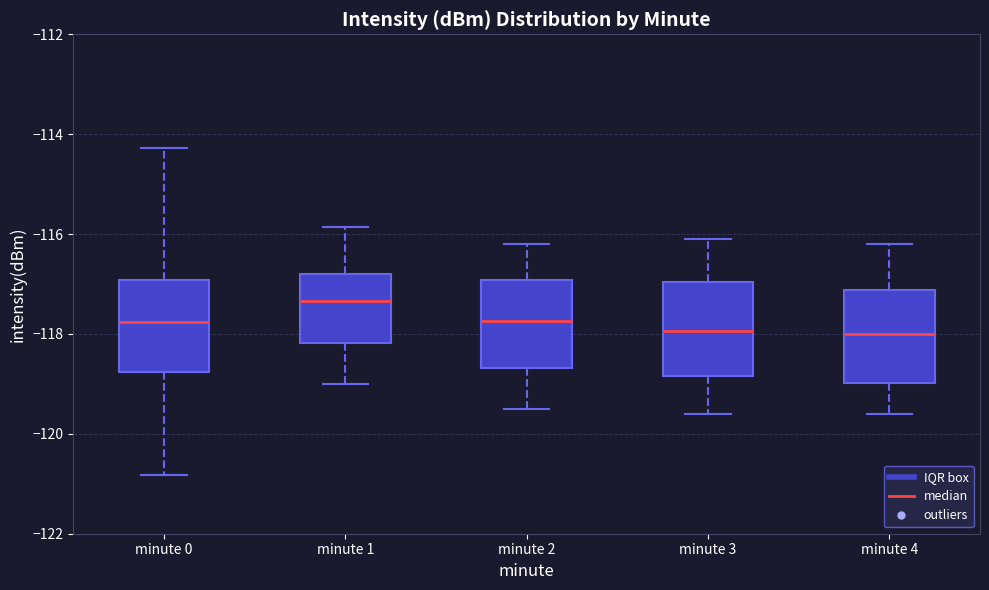

Where does the lower whisker of the box for minute 4 end on the y-axis? The values are not printed on the chart, so give them approximately, as read against the axis.

-119.6